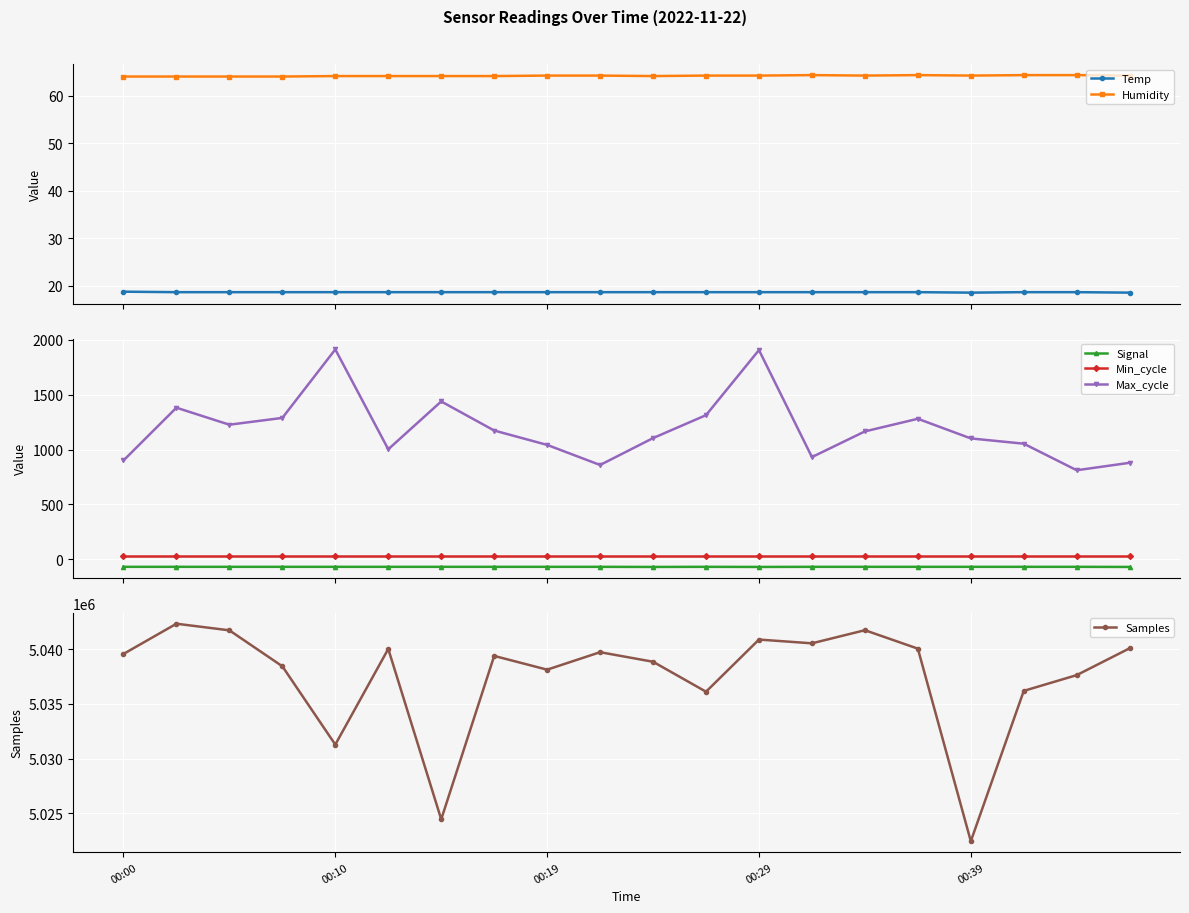

In Max_cycle, how many points are lower than both neighbors (excluding endpoints)?

5